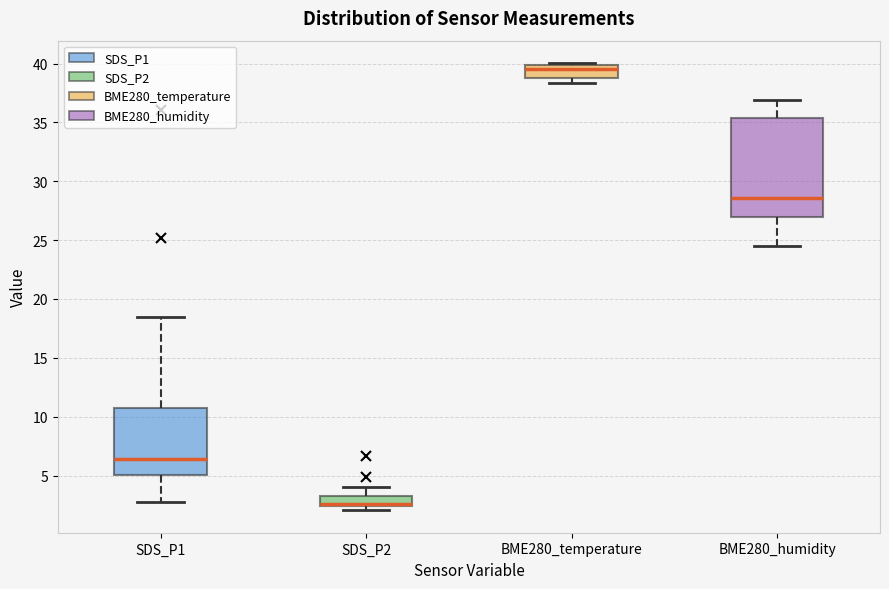

Where does the median line of the box for BME280_humidity sit on the y-axis? The values are not printed on the chart, so give them approximately, as read against the axis.

28.5